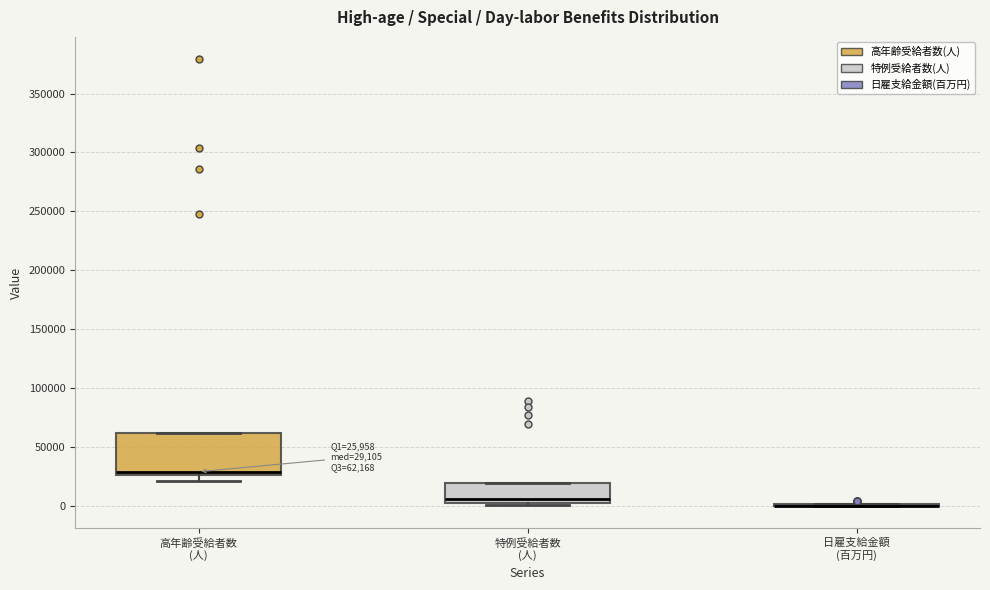

Comparing the boxes themselves (not the whiskers), which one is the tallest?

高年齢受給者数 (人)